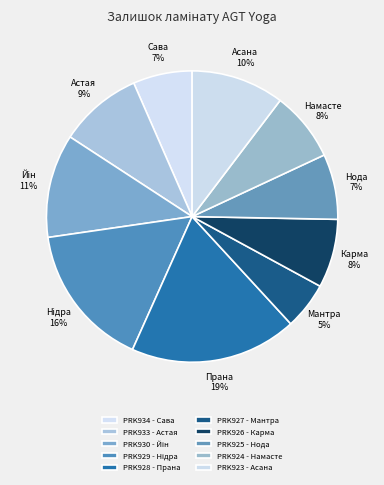

Is there a majority slice in this chart?

No